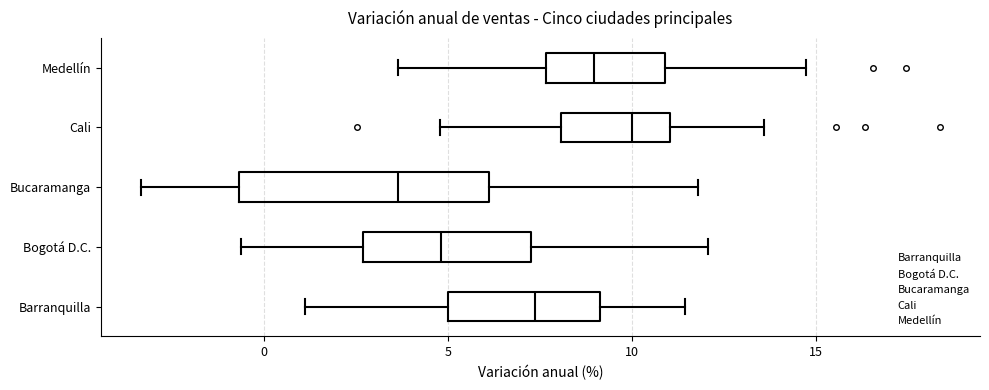

Reading bottom to top, read every box against the x-axis: the position of its median line, the range the box covers, and the ends of its whiskers. The values are not printed on the chart, so give them approximately, as read against the axis.

Barranquilla: median 7.5, box 5.0 to 9.0, whiskers 1.0 to 11.5
Bogotá D.C.: median 5.0, box 2.5 to 7.5, whiskers -0.5 to 12.0
Bucaramanga: median 3.5, box -0.5 to 6.0, whiskers -3.5 to 12.0
Cali: median 10.0, box 8.0 to 11.0, whiskers 5.0 to 13.5
Medellín: median 9.0, box 7.5 to 11.0, whiskers 3.5 to 14.5